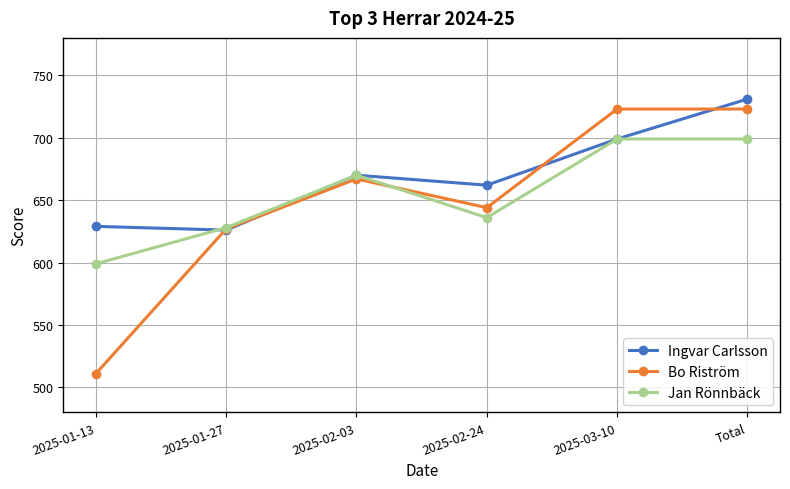

Read the Jan Rönnbäck value at 2025-02-24, to the nearest 10.

640